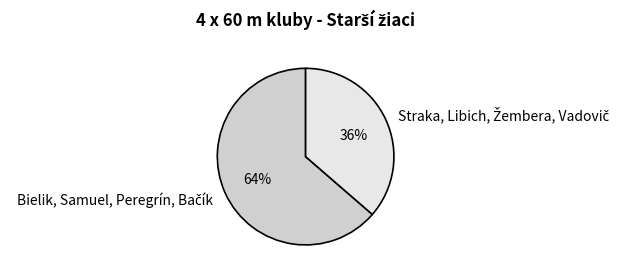

To the nearest percent, what is the average slice percentage?

50%